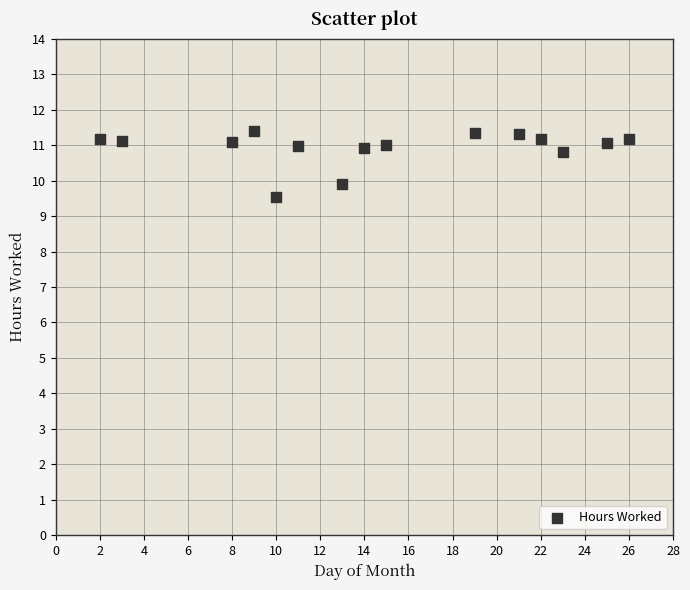

What is the range of X values (max minus min)?

24.0